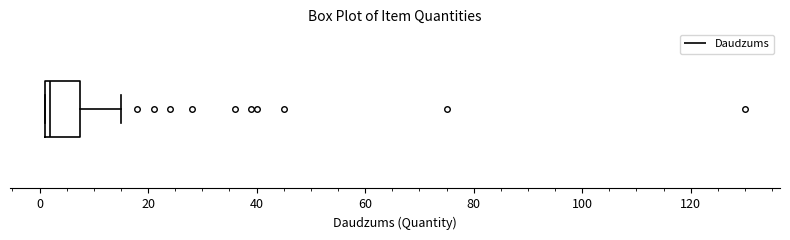

Read this box plot against the x-axis: the position of the median line, the range covered by the box, and the ends of both whiskers. The values are not printed on the chart, so give them approximately, as read against the axis.

median 2 (just right of the box's left edge), box 2 to 8, whiskers 2 to 16